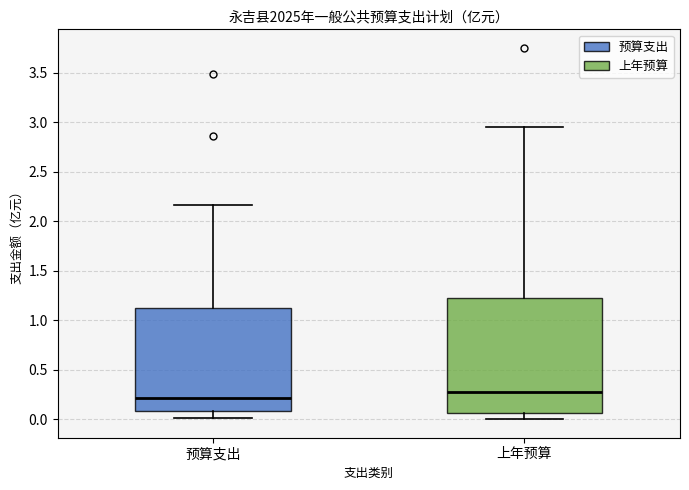

Which box is the tallest, from its lower edge to its upper edge?

上年预算